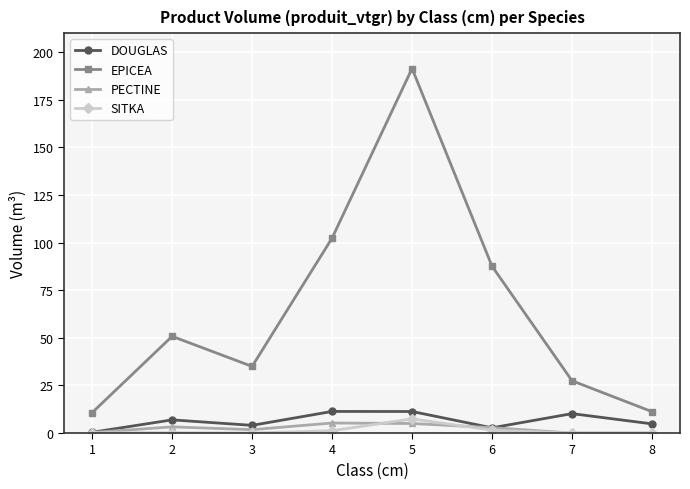

The EPICEA series shows 47.1 at 7. True or false?

False